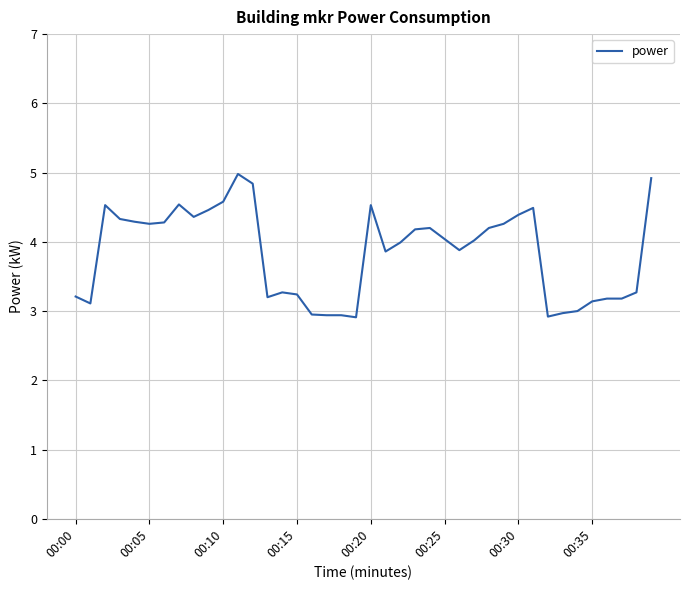

What is the greatest value displayed?

5.0